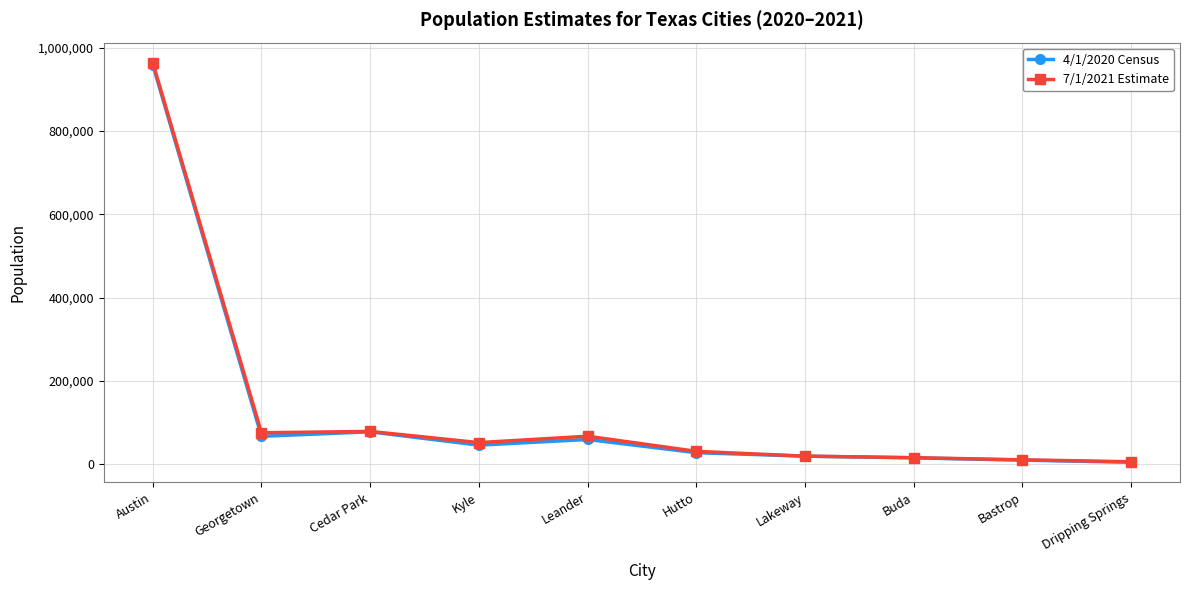

How many data points in 4/1/2020 Census are less than 45752?

5